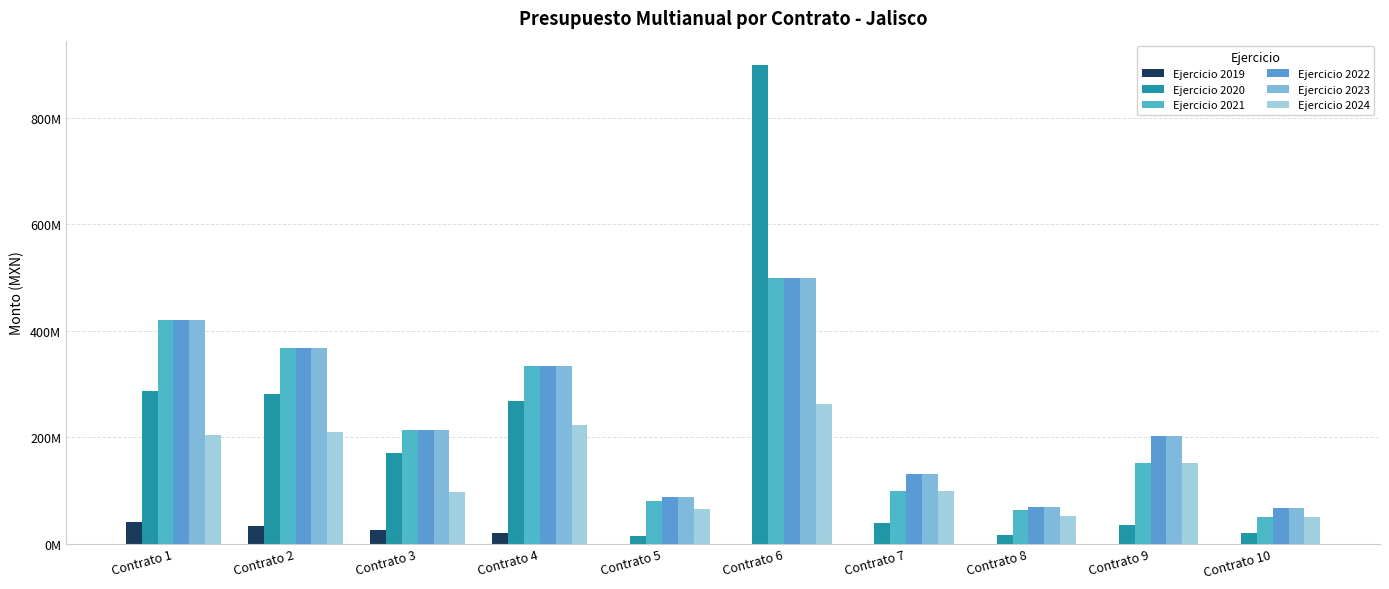

What is the greatest value displayed?

900000000